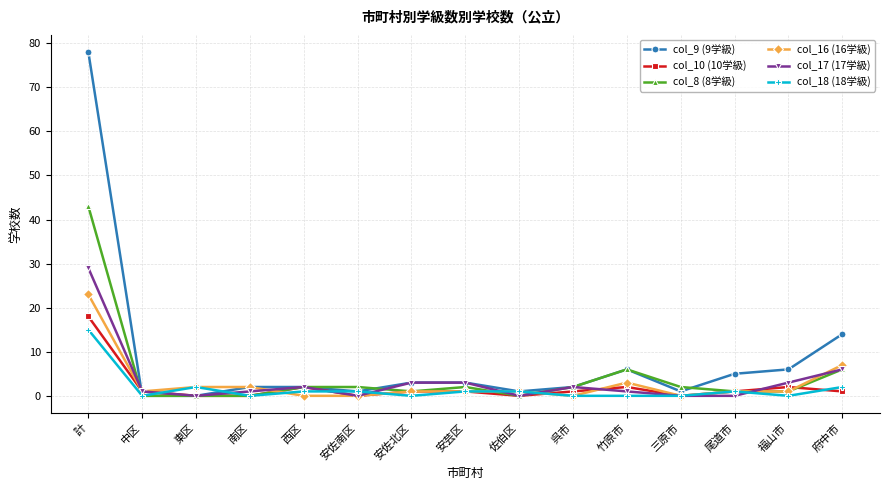

At which label does col_17 (17学級) reach its peak?

計